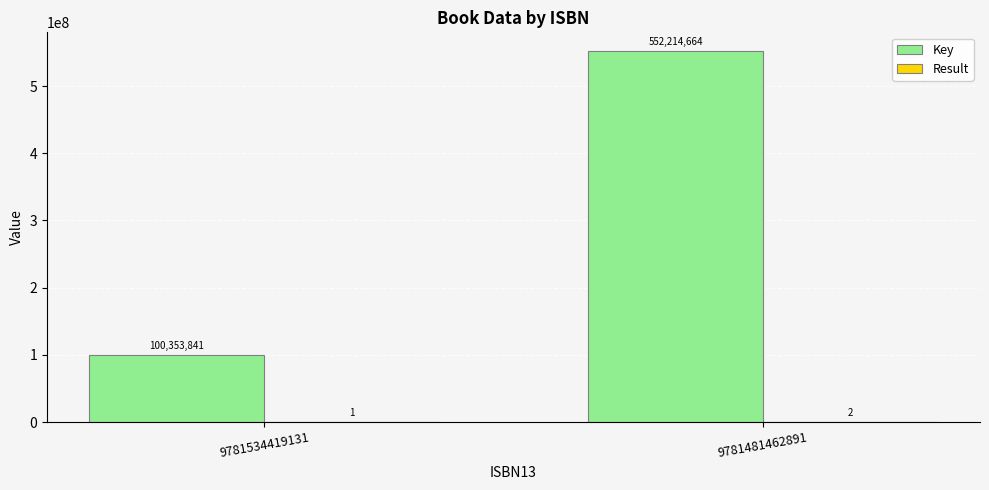

Are the bars horizontal?

No